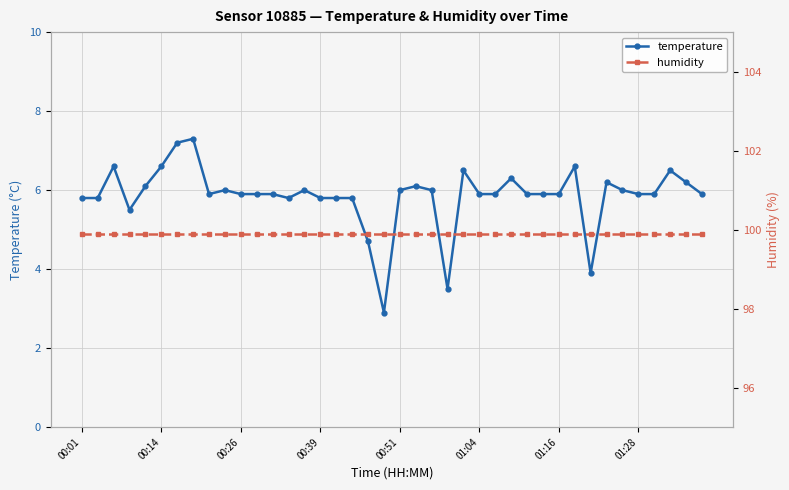

Rank the series by their maximum value, from highest to lowest.

humidity, temperature